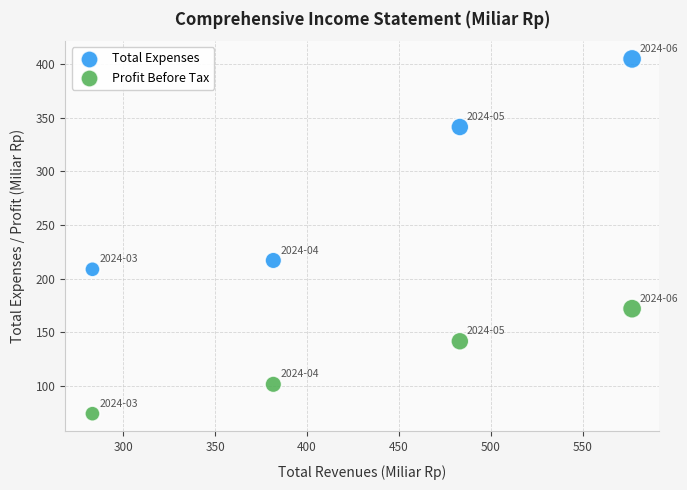

Across all data points, what is the range of X values (max minus min)?

293.8